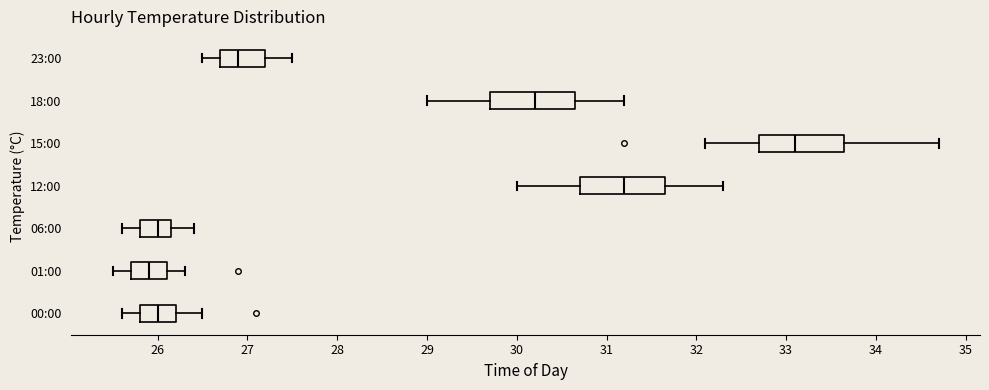

Reading bottom to top, read every box against the x-axis: the position of its median line, the range the box covers, and the ends of its whiskers. The values are not printed on the chart, so give them approximately, as read against the axis.

00:00: median 26.0, box 25.8 to 26.2, whiskers 25.6 to 26.5
01:00: median 25.9, box 25.7 to 26.1, whiskers 25.5 to 26.3
06:00: median 26.0, box 25.8 to 26.2, whiskers 25.6 to 26.4
12:00: median 31.2, box 30.7 to 31.7, whiskers 30.0 to 32.3
15:00: median 33.1, box 32.7 to 33.7, whiskers 32.1 to 34.7
18:00: median 30.2, box 29.7 to 30.7, whiskers 29.0 to 31.2
23:00: median 26.9, box 26.7 to 27.2, whiskers 26.5 to 27.5